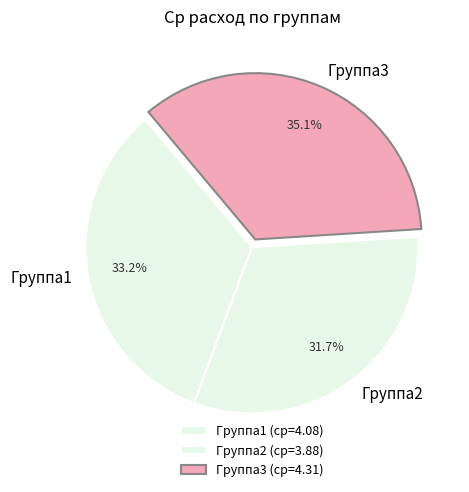

What percentage do Группа2 and Группа1 together represent?

64.9%